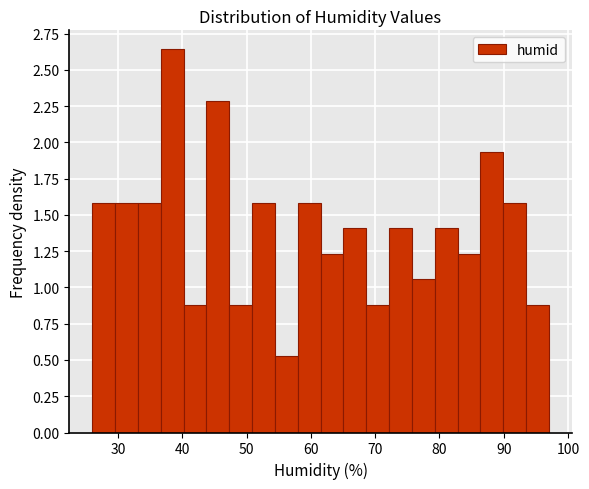

Around what value on the x-axis is the tallest bar? Give the approximate position of its centre, as read against the axis.

38